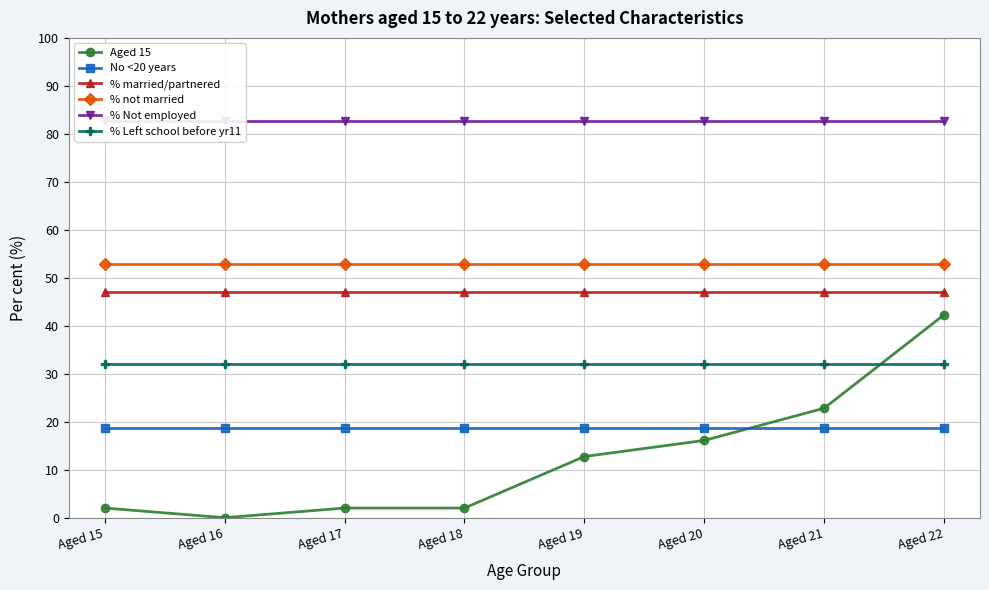

Between Aged 17 and Aged 20, which series saw the biggest shift?

Aged 15